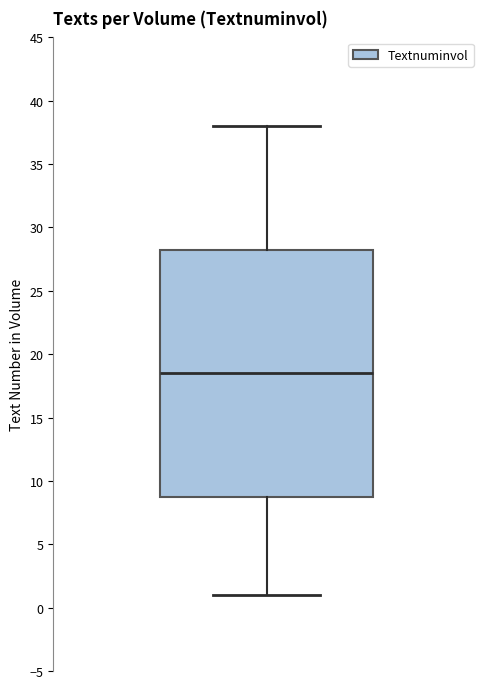

Where does the upper whisker of the box end on the y-axis? The values are not printed on the chart, so give them approximately, as read against the axis.

38.0